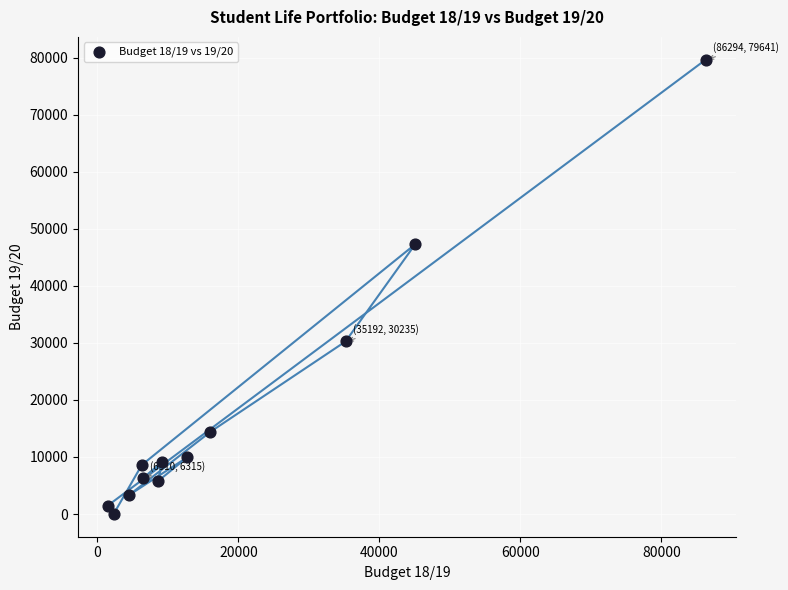

What is the range of Y values (max minus min)?

79640.6